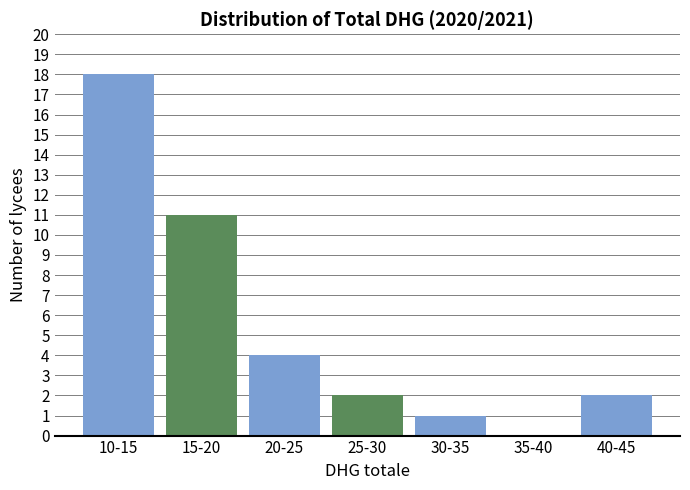

Reading right to left, extract all data points from this chart.

40-45=2	35-40=0	30-35=1	25-30=2	20-25=4	15-20=11	10-15=18